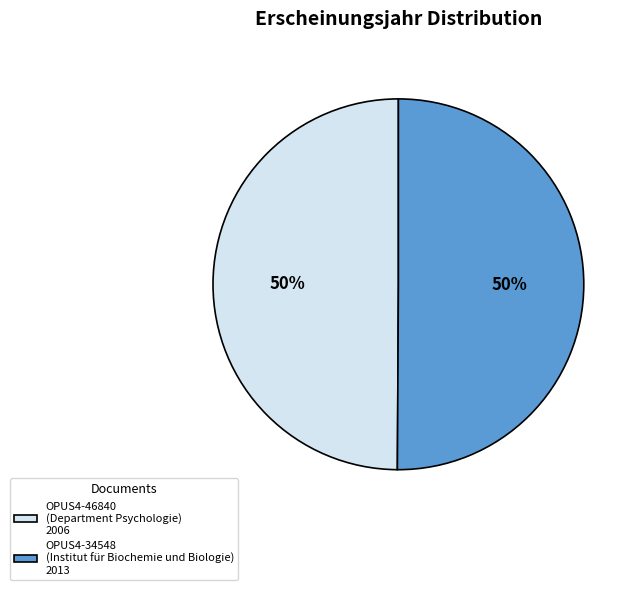

Count the number of slices in the pie.

2